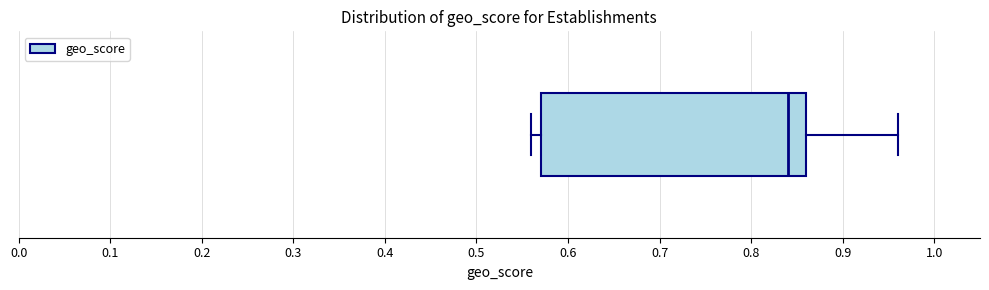

Transcribe this box plot: give where the median line is, the range the box spans, and where the two whiskers end, as read against the x-axis. The values are not printed on the chart, so give them approximately, as read against the axis.

median 0.84, box 0.57 to 0.86, whiskers 0.56 to 0.96